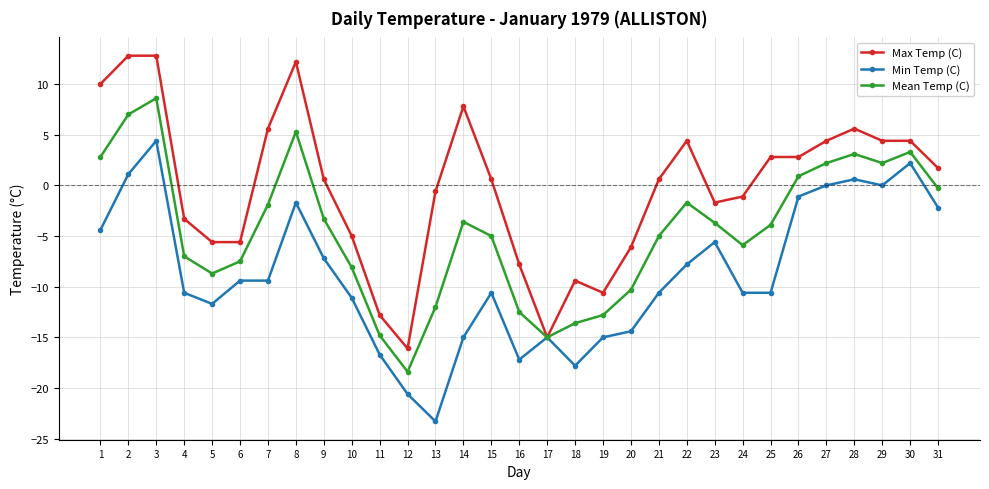

How many positive values does the Max Temp (C) series have?

17